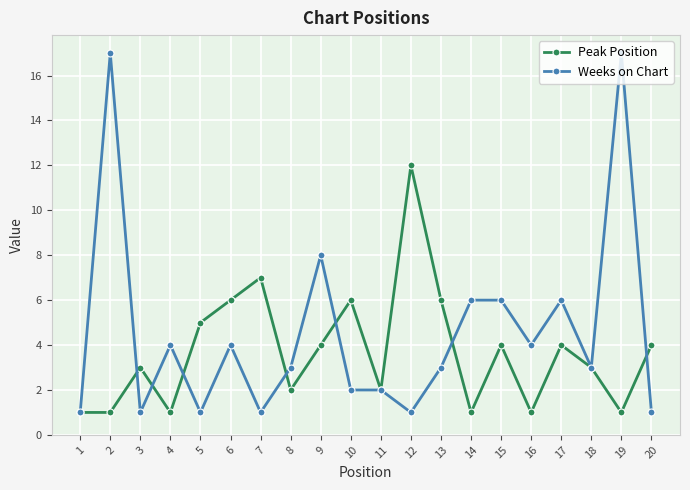

What is the value of the Peak Position point at the 10th from the left?

6